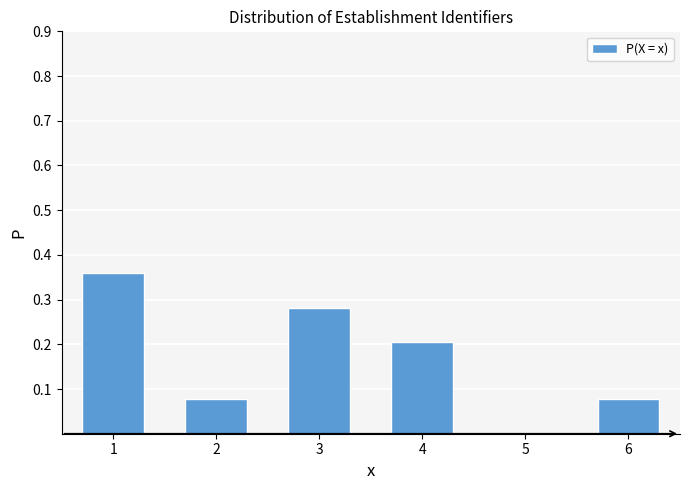

Between 2 and 3, which is larger?

3